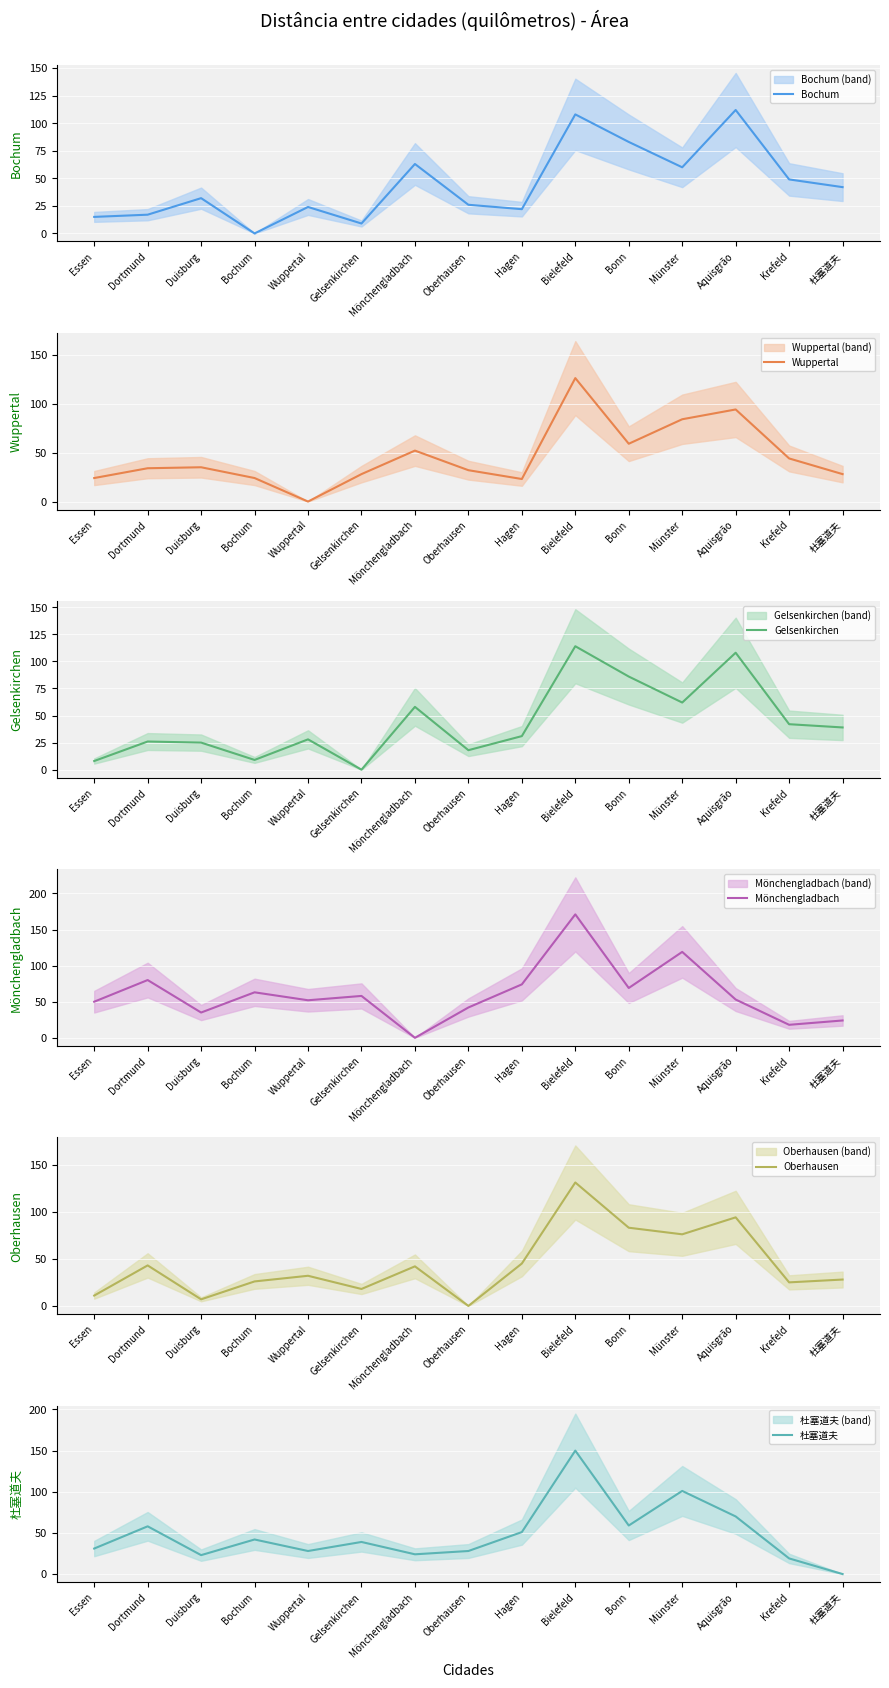

Rank the categories by Oberhausen value from lowest to highest.

Oberhausen, Duisburg, Essen, Gelsenkirchen, Krefeld, Bochum, 杜塞道夫, Wuppertal, Mönchengladbach, Dortmund, Hagen, Münster, Bonn, Aquisgrão, Bielefeld